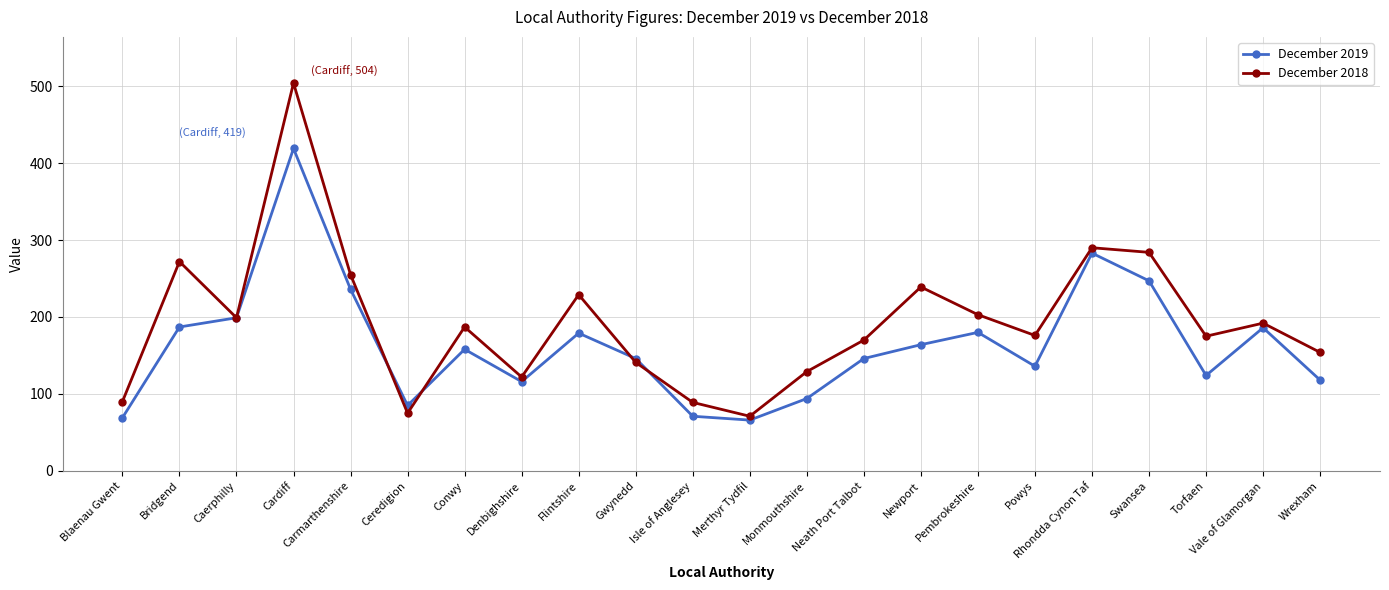

What are all the series names shown in the legend?

December 2019, December 2018